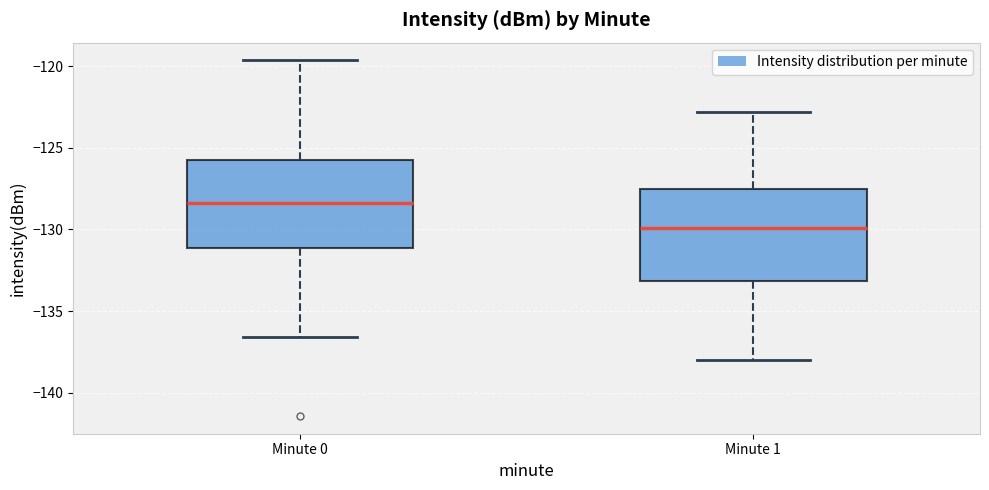

Reading left to right, read every box against the y-axis: the position of its median line, the range the box covers, and the ends of its whiskers. The values are not printed on the chart, so give them approximately, as read against the axis.

Minute 0: median -128.5, box -131.0 to -125.5, whiskers -136.5 to -119.5
Minute 1: median -130.0, box -133.0 to -127.5, whiskers -138.0 to -123.0